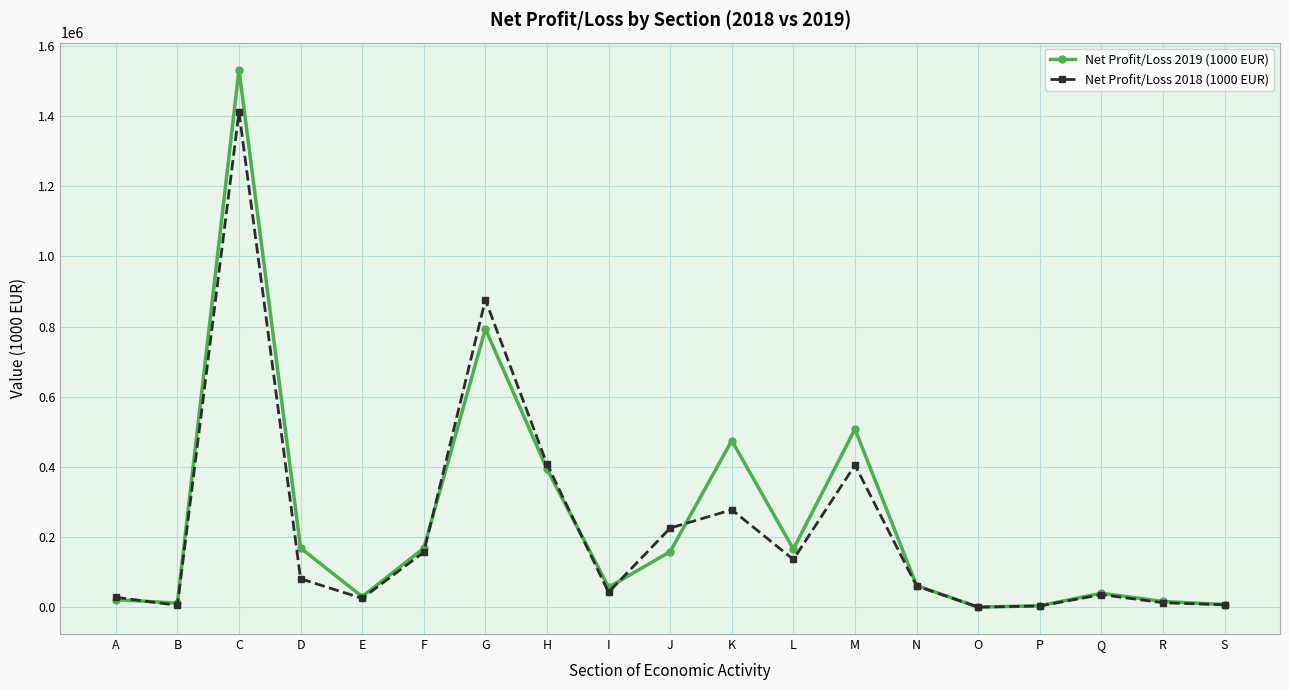

What is the difference between the second highest and minimum values in the Net Profit/Loss 2019 (1000 EUR) series?

792779.8